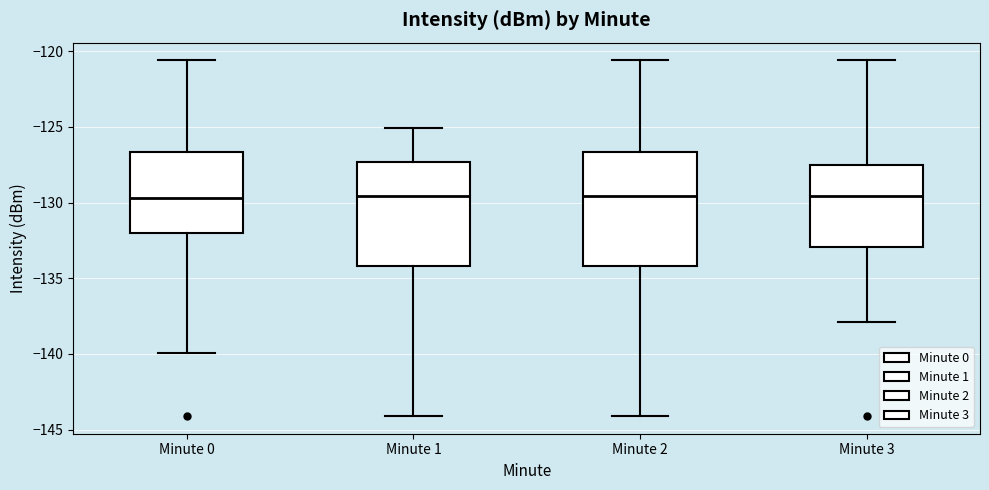

Reading left to right, read every box against the y-axis: the position of its median line, the range the box covers, and the ends of its whiskers. The values are not printed on the chart, so give them approximately, as read against the axis.

Minute 0: median -129.5, box -132.0 to -126.5, whiskers -140.0 to -120.5
Minute 1: median -129.5, box -134.0 to -127.5, whiskers -144.0 to -125.0
Minute 2: median -129.5, box -134.0 to -126.5, whiskers -144.0 to -120.5
Minute 3: median -129.5, box -133.0 to -127.5, whiskers -138.0 to -120.5